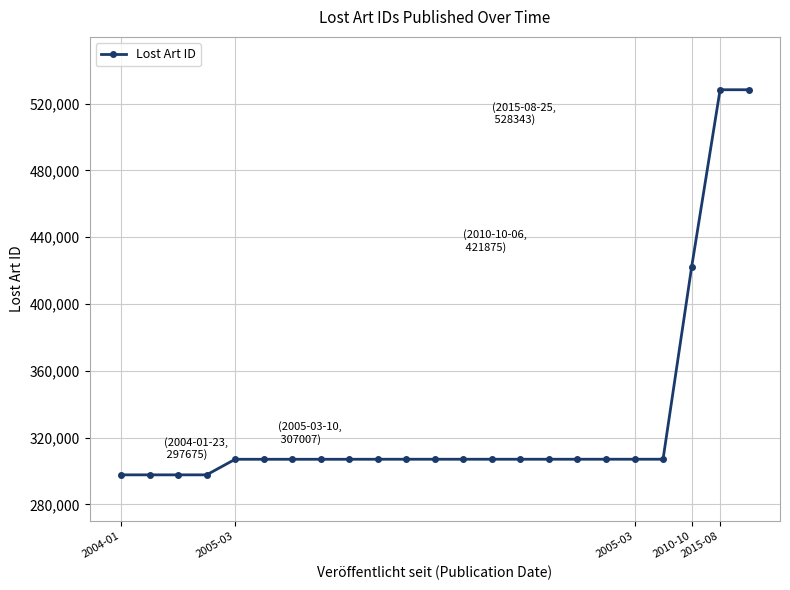

What is the average value?

329638